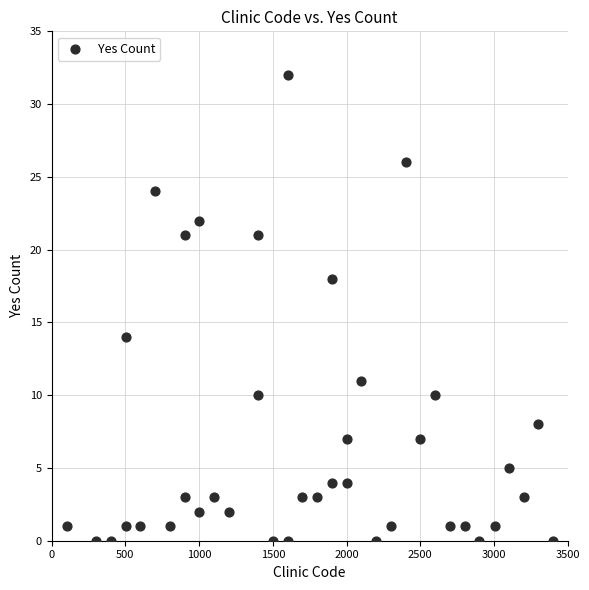

What is the range of Y values (max minus min)?

32